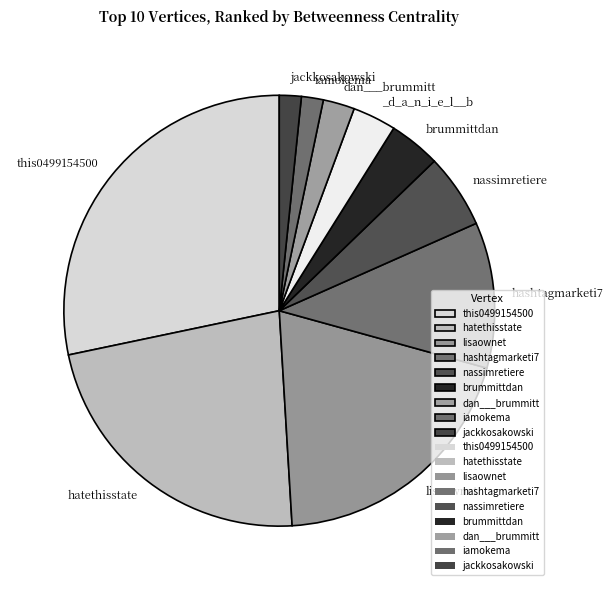

To the nearest percent, what is the average slice percentage?

10%